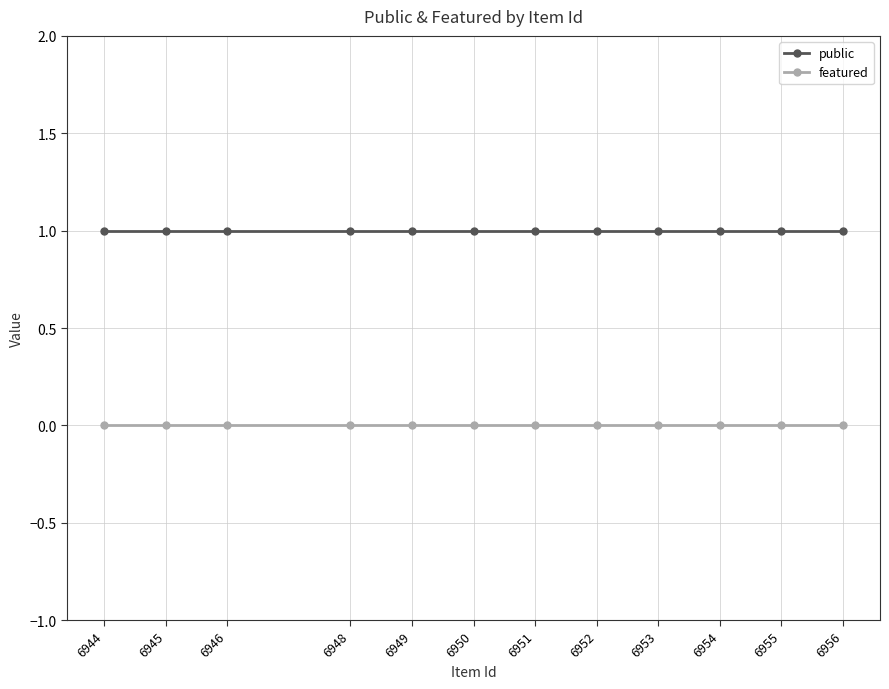

Is it true that public equals 0 at 6953?

False